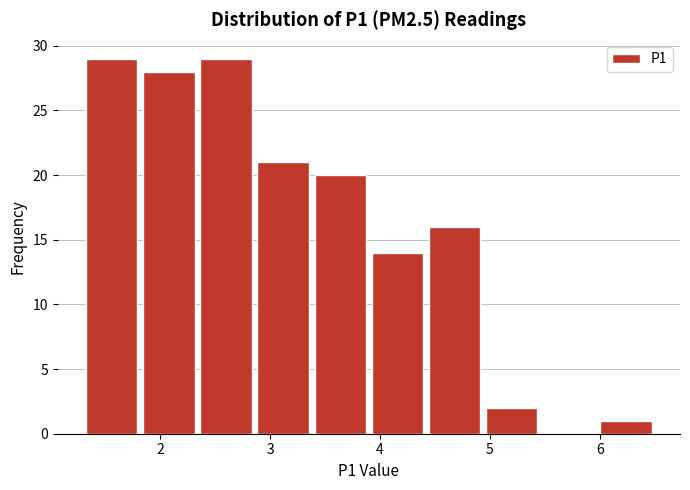

Reading left to right, transcribe this chart: for each bar, give the range it covers on the x-axis and its height. Neither the bar edges nor the heights are printed on the chart, so give them approximately, as read against the axes.

1.30 to 1.82: 29
1.82 to 2.34: 28
2.34 to 2.86: 29
2.86 to 3.38: 21
3.38 to 3.90: 20
3.90 to 4.42: 14
4.42 to 4.94: 16
4.94 to 5.46: 2
5.46 to 5.98: 0
5.98 to 6.50: 1